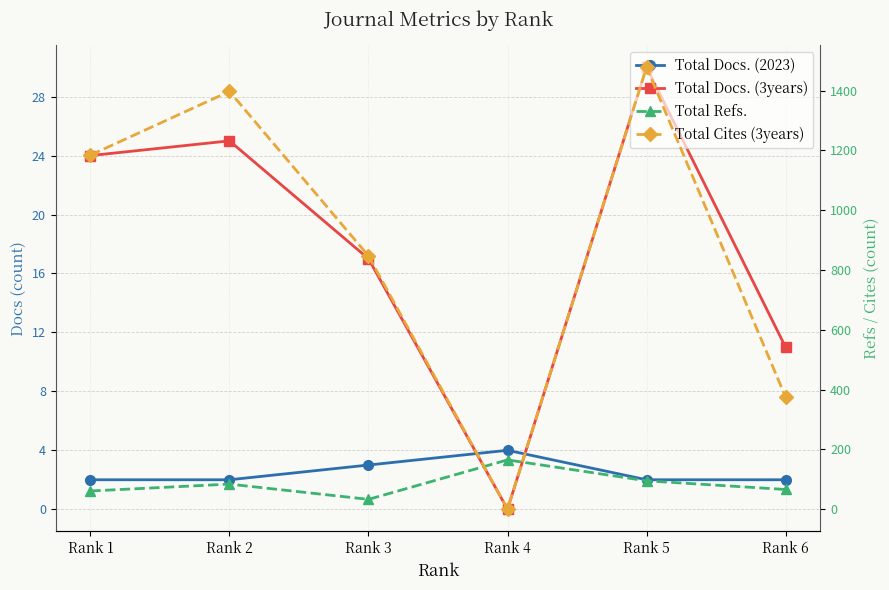

True or false: Total Refs. has more than 1 interior local peaks.

True